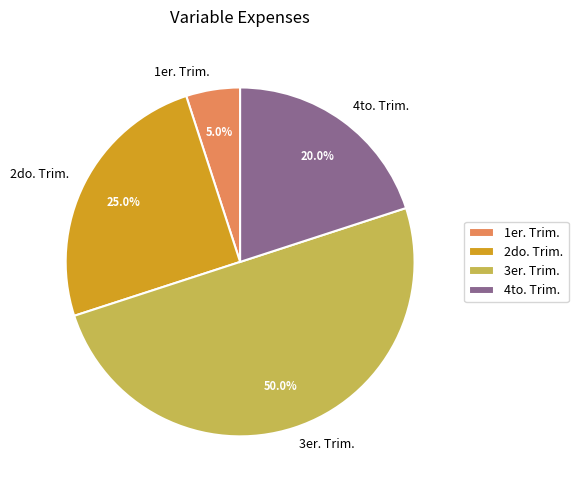

Does 1er. Trim. account for over 50% of the chart?

No